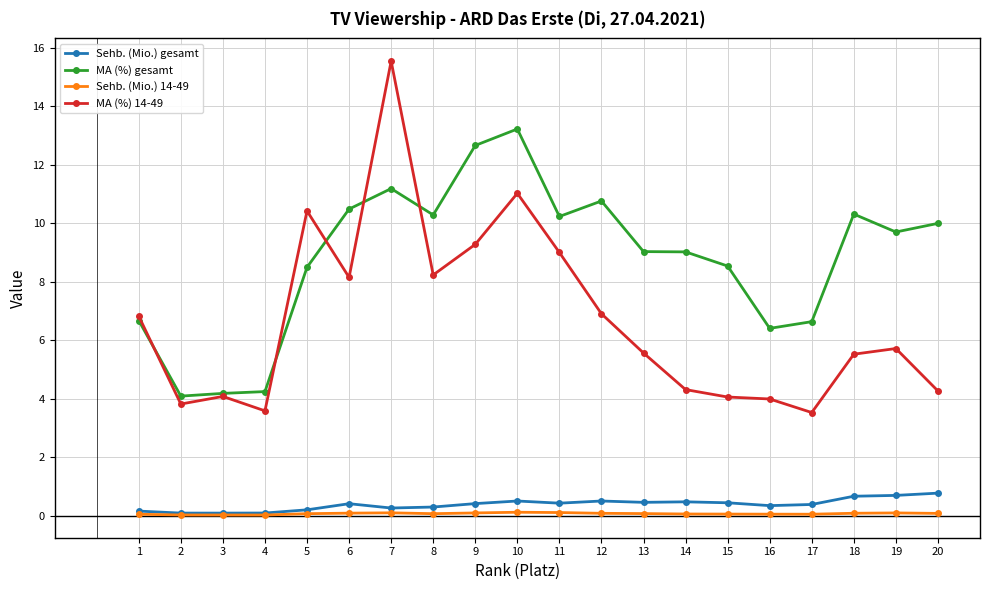

Does the chart have visible grid lines?

Yes